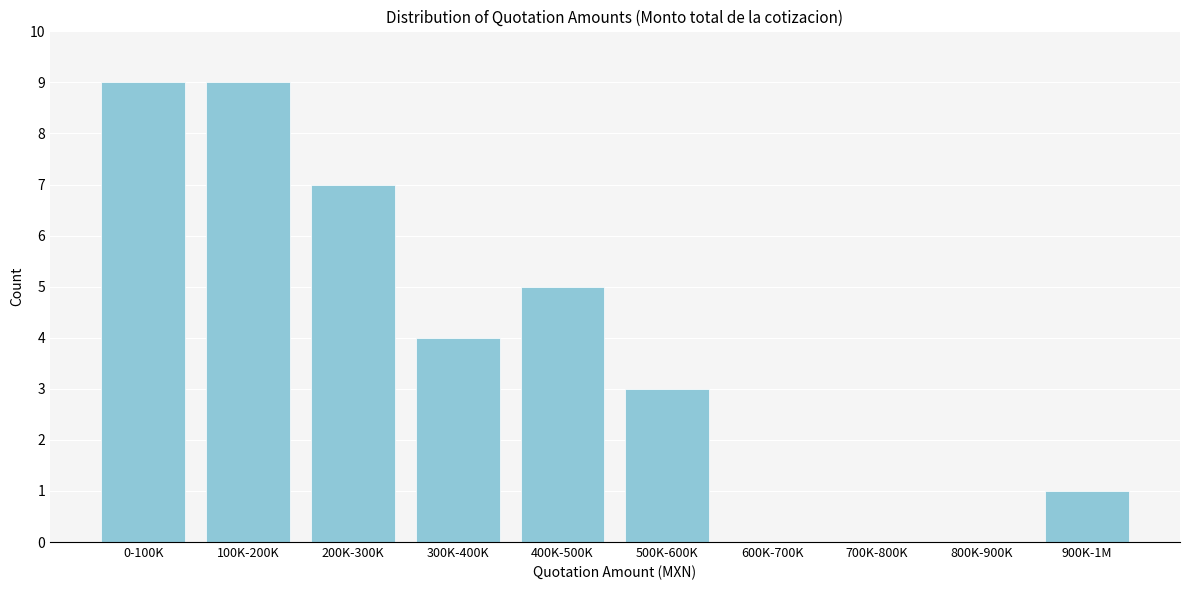

Reading right to left, transcribe all the data shown in this chart.

900K-1M=1	800K-900K=0	700K-800K=0	600K-700K=0	500K-600K=3	400K-500K=5	300K-400K=4	200K-300K=7	100K-200K=9	0-100K=9